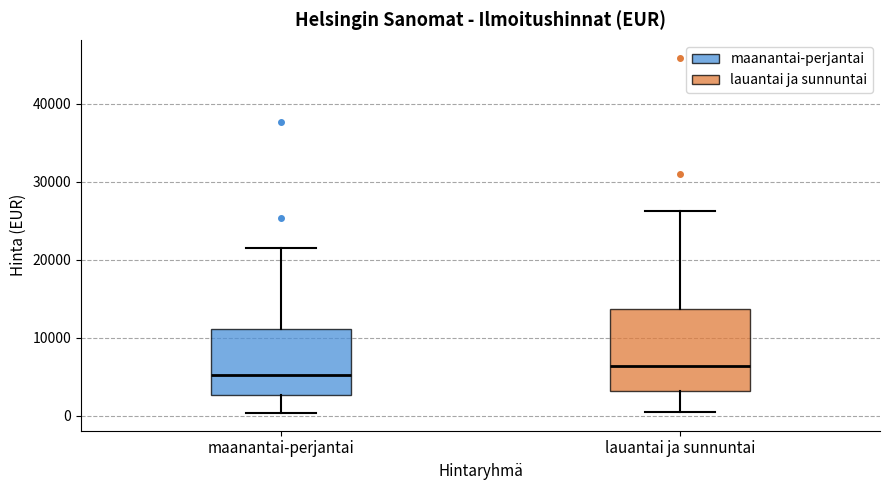

Reading left to right, read every box against the y-axis: the position of its median line, the range the box covers, and the ends of its whiskers. The values are not printed on the chart, so give them approximately, as read against the axis.

maanantai-perjantai: median 5000, box 3000 to 11000, whiskers 0 to 22000
lauantai ja sunnuntai: median 6000, box 3000 to 14000, whiskers 0 to 26000